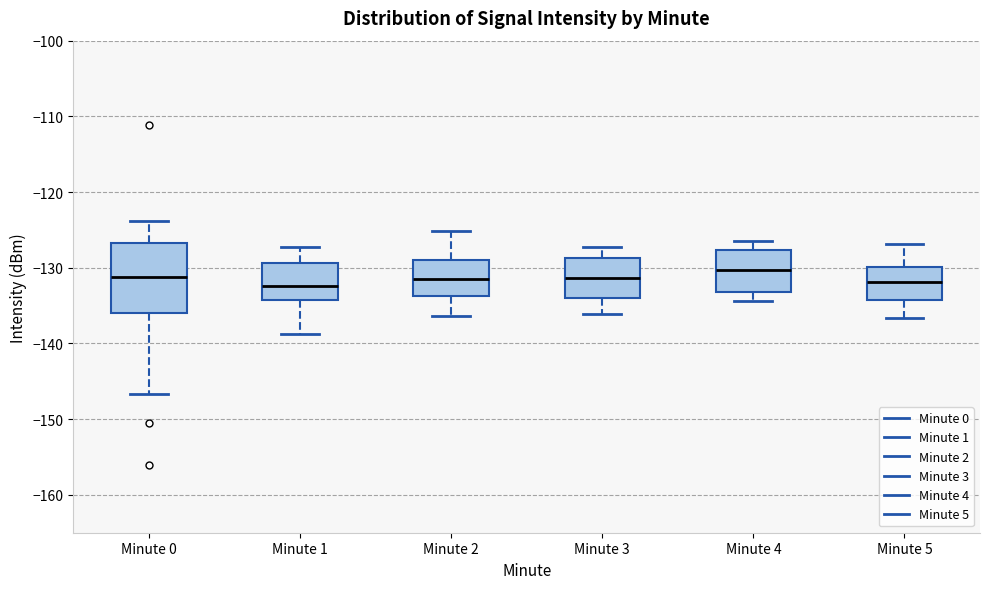

Comparing the boxes themselves (not the whiskers), which one is the tallest?

Minute 0